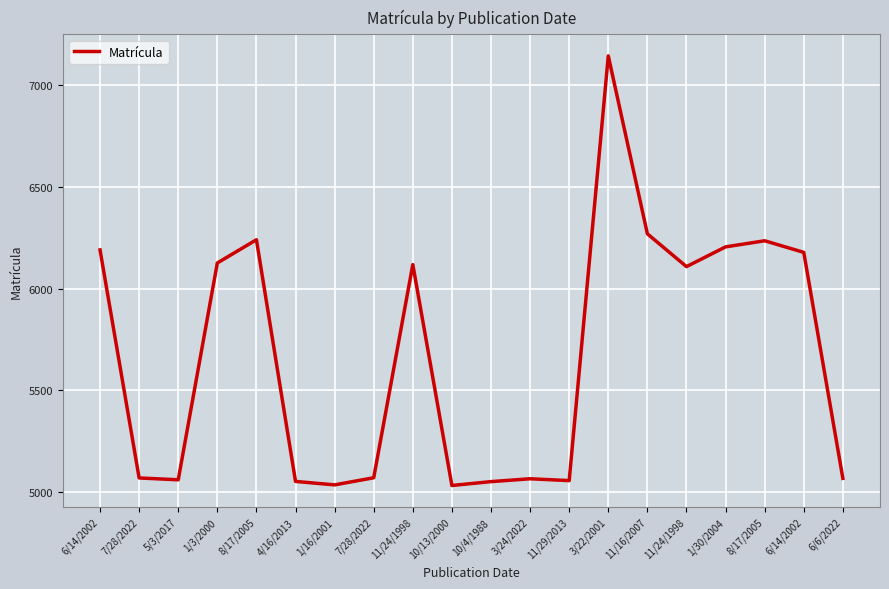

Reading left to right, what are all the values shown in this chart?

6190	5070	5061	6126	6240	5053	5036	5071	6118	5033	5052	5066	5057	7143	6269	6108	6205	6235	6178	5068